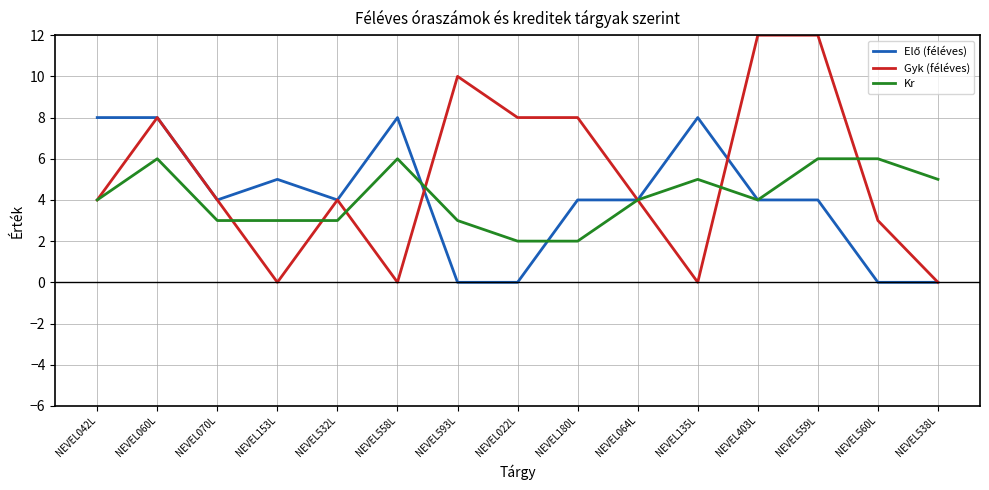

Which series has the largest range (max minus min)?

Gyk (féléves)